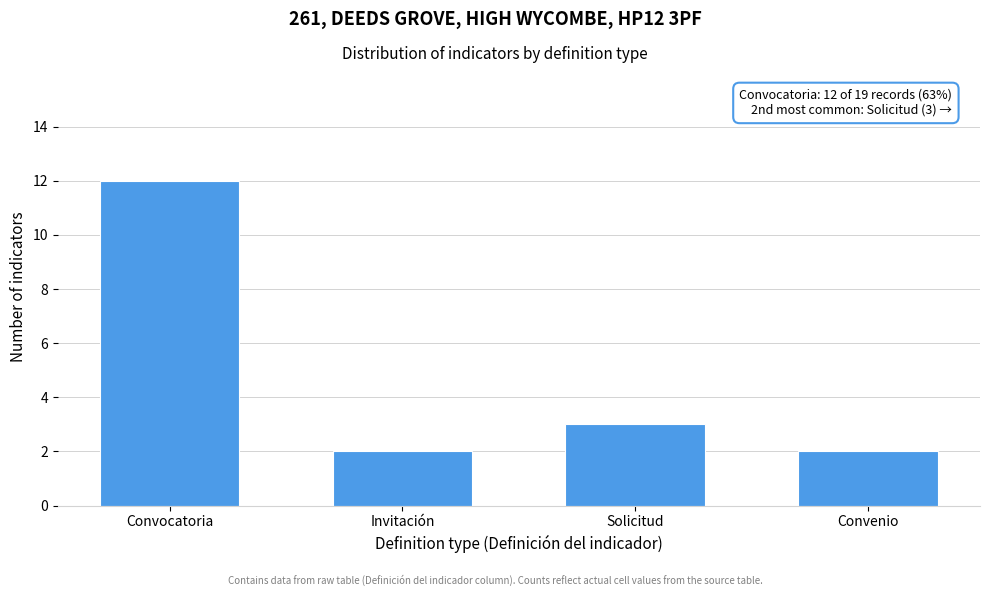

Reading left to right, transcribe all the data shown in this chart.

Convocatoria=12	Invitación=2	Solicitud=3	Convenio=2